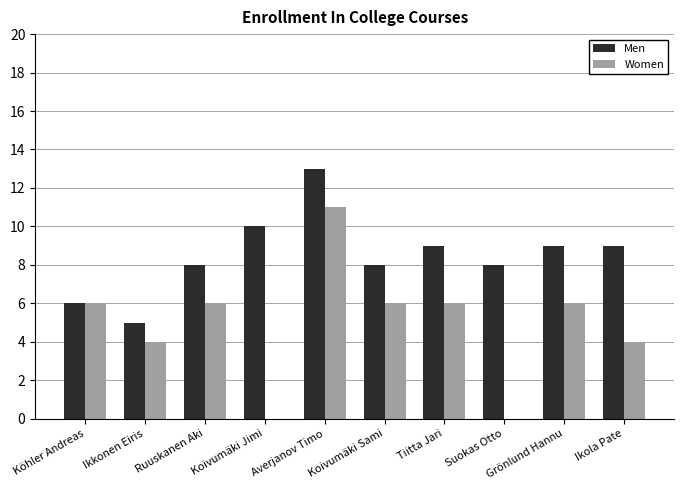

Are the bars horizontal?

No